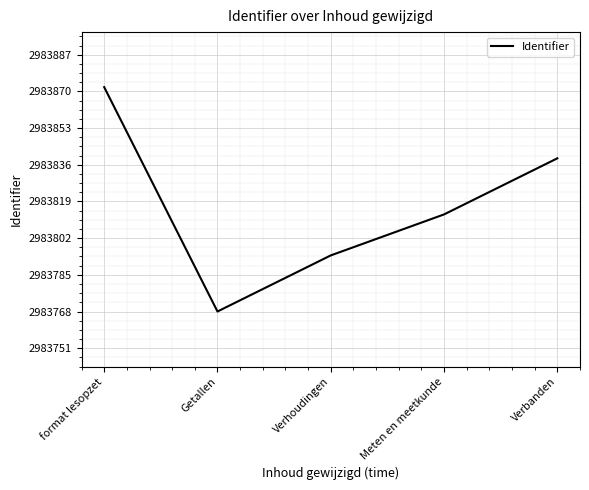

What is the minimum value shown in the chart?

2983768